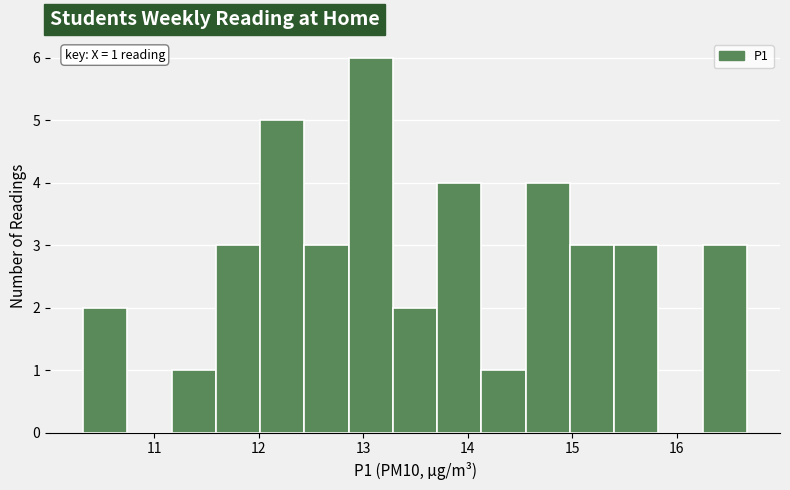

Over which range of the x-axis is the bar tallest?

12.9 to 13.3